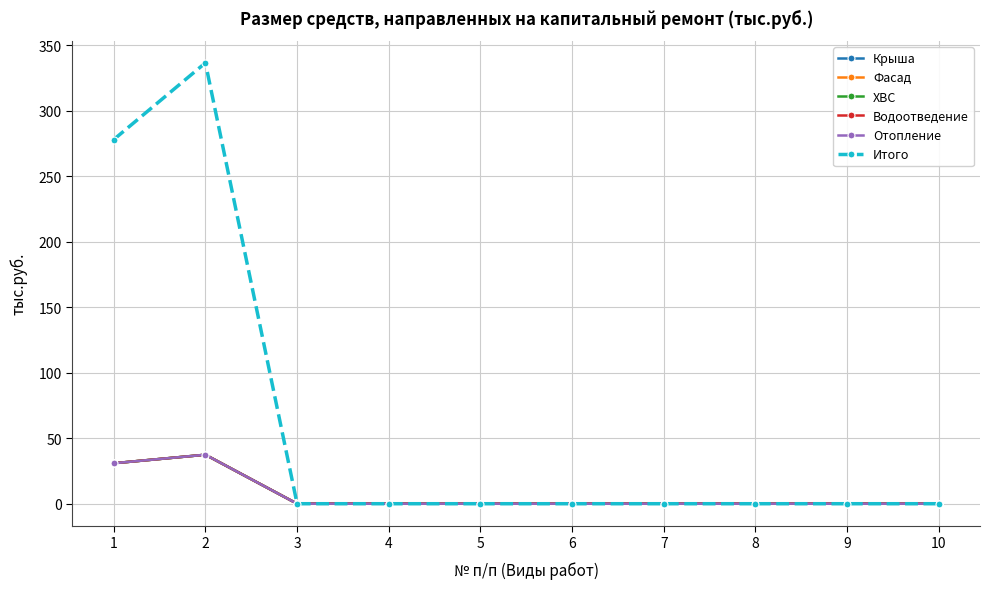

Is this an area chart (filled region under the line)?

No